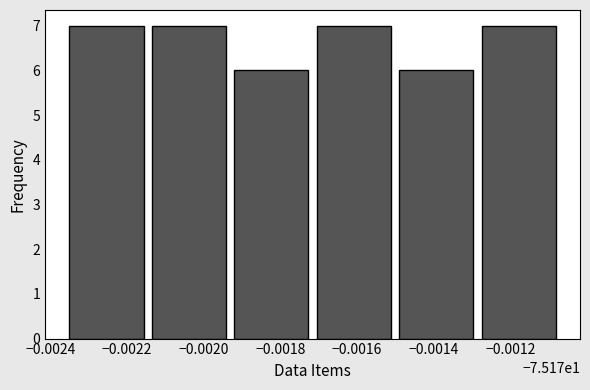

Reading right to left, transcribe all the data shown in this chart.

7	6	7	6	7	7